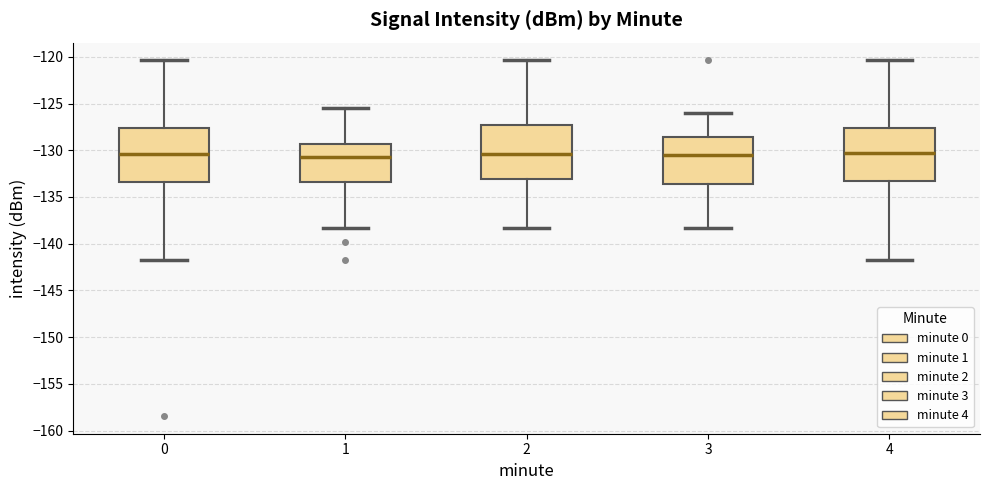

Where does the upper whisker of the box at x = 3 end on the y-axis? The values are not printed on the chart, so give them approximately, as read against the axis.

-126.0